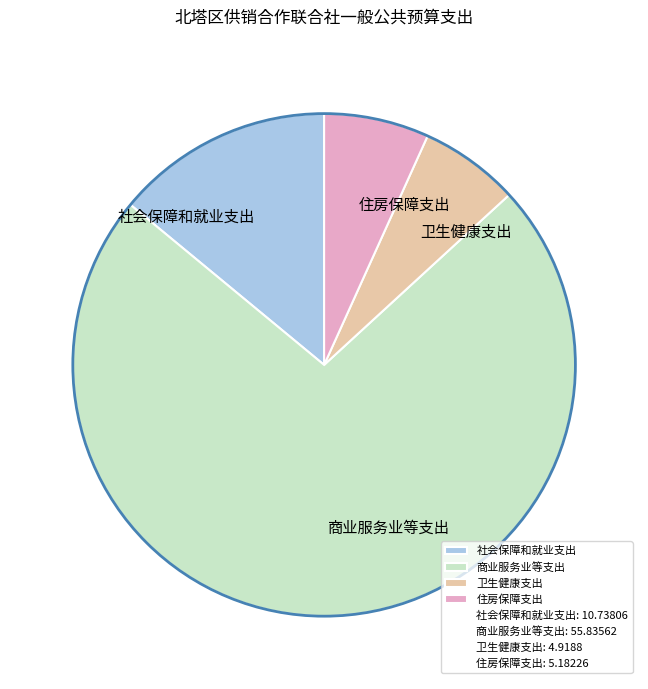

How many segments does this pie chart have?

4